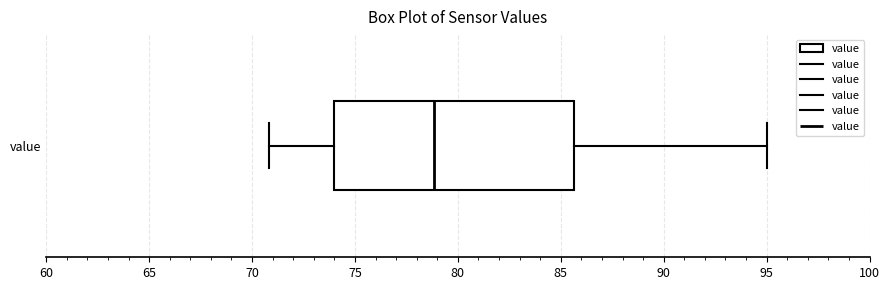

Transcribe this box plot: give where the median line is, the range the box spans, and where the two whiskers end, as read against the x-axis. The values are not printed on the chart, so give them approximately, as read against the axis.

median 79.0, box 74.0 to 85.5, whiskers 71.0 to 95.0